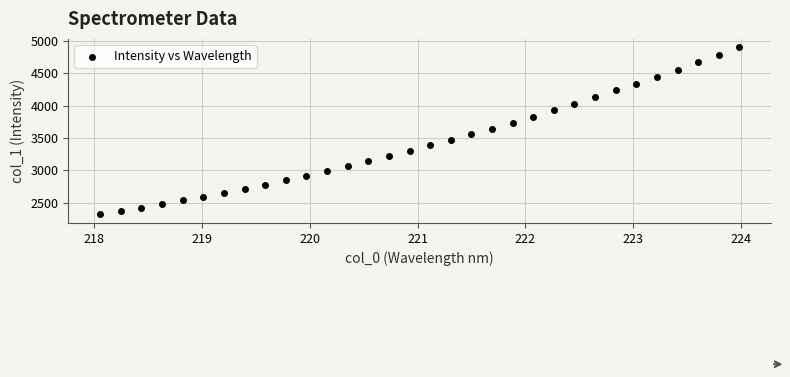

What is the range of X values (max minus min)?

5.9